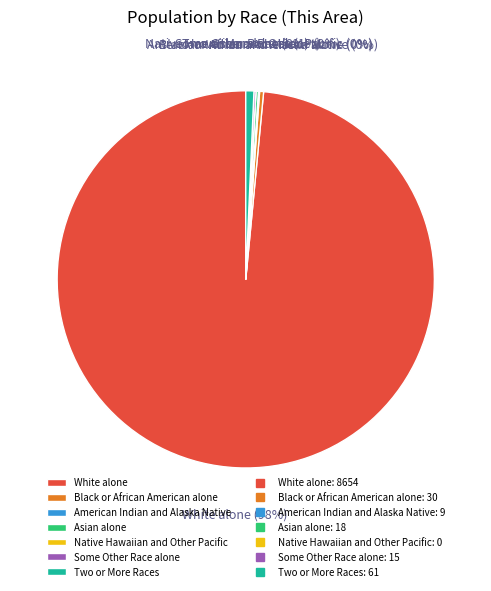

True or false: White alone accounts for 98% of the total.

True